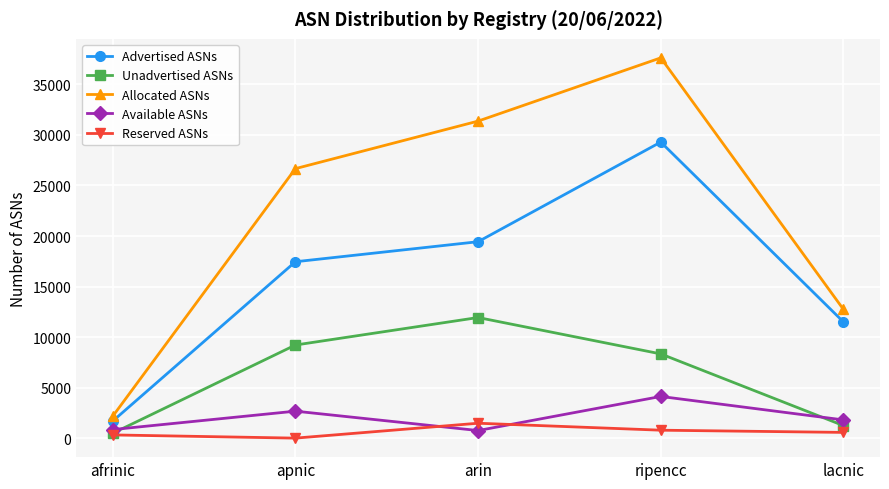

Which series has the largest total across all categories?

Allocated ASNs